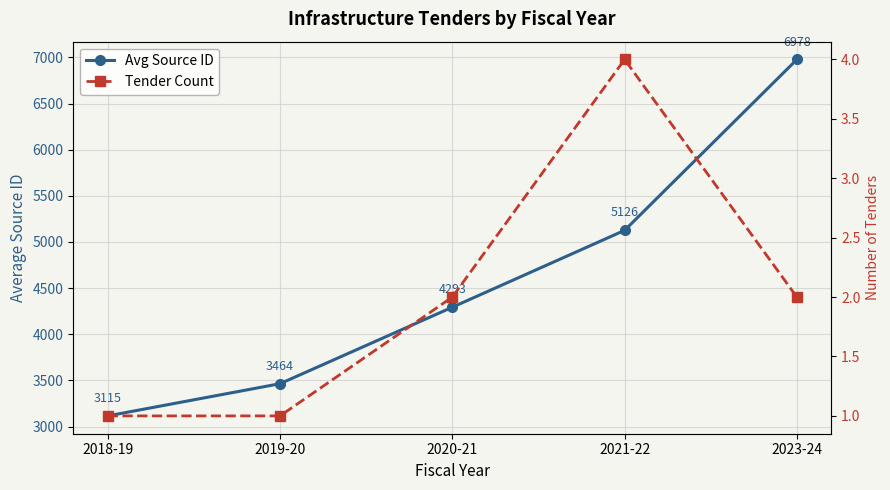

How many lines are shown in the chart?

2